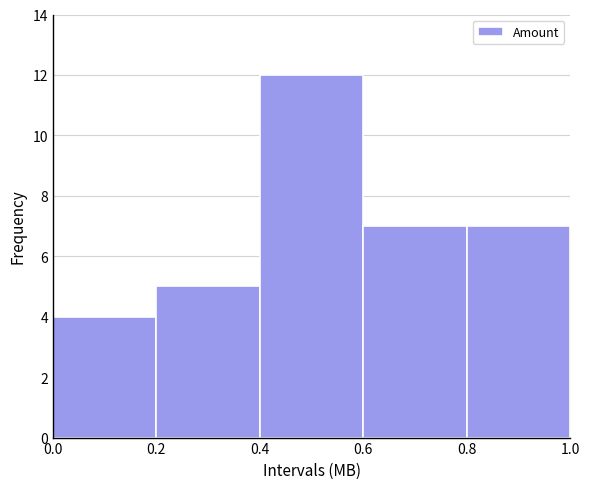

How tall is the bar that spans 0.0 to 0.2 on the x-axis? The values are not printed on the chart, so give them approximately, as read against the axis.

4